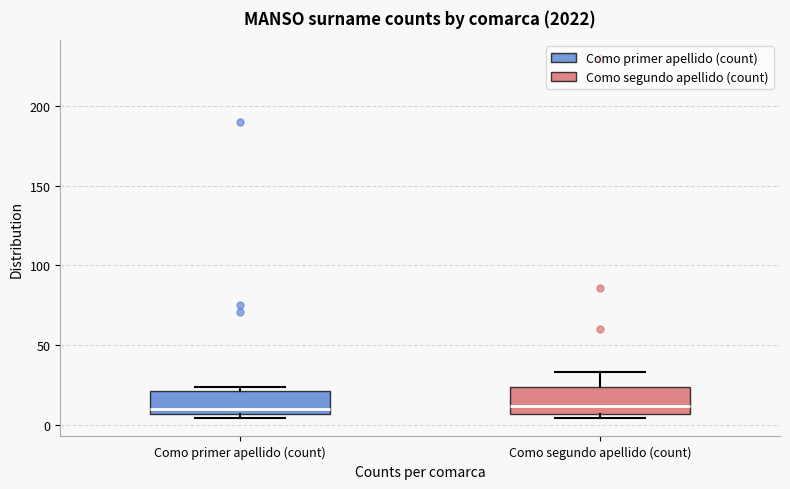

Reading left to right, read every box against the y-axis: the position of its median line, the range the box covers, and the ends of its whiskers. The values are not printed on the chart, so give them approximately, as read against the axis.

Como primer apellido (count): median 10, box 5 to 20, whiskers 5 (just below the box's lower edge) to 25
Como segundo apellido (count): median 10, box 5 to 25, whiskers 5 (just below the box's lower edge) to 35